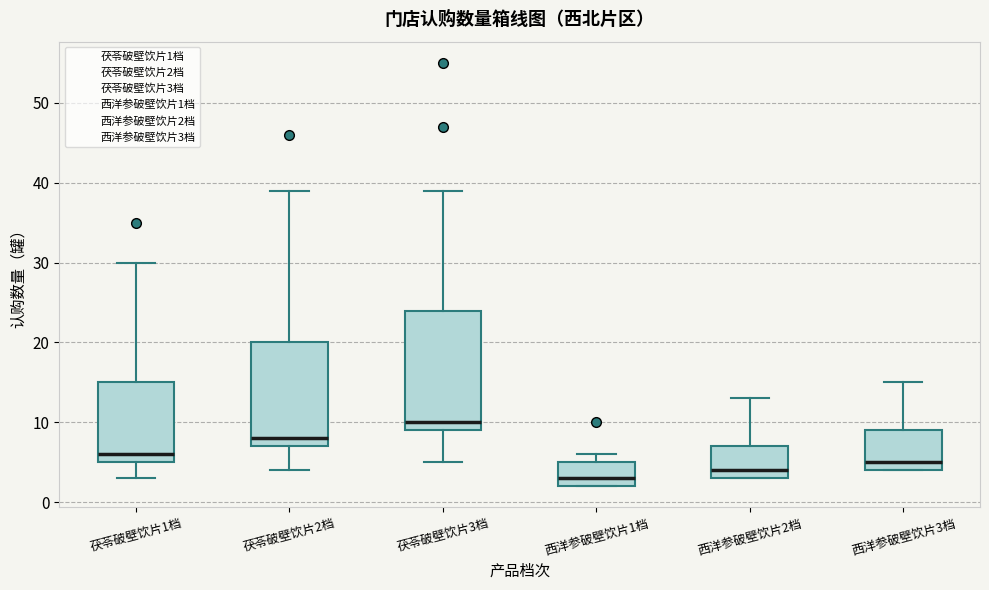

Where does the lower whisker of the box for 茯苓破壁饮片1档 end on the y-axis? The values are not printed on the chart, so give them approximately, as read against the axis.

3